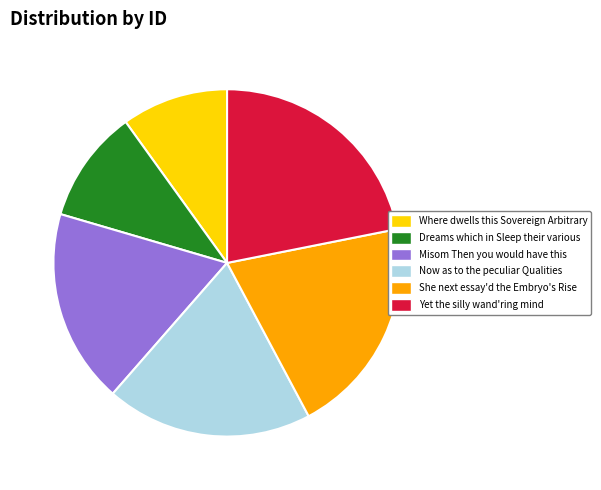

How many slices are in this pie chart?

6